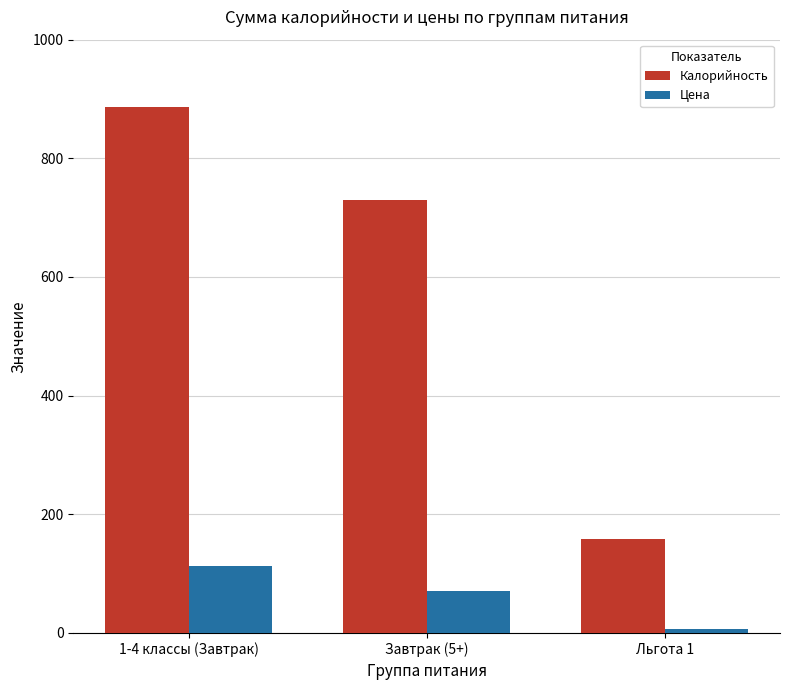

What is the label of the 3rd bar from the right?

1-4 классы (Завтрак)